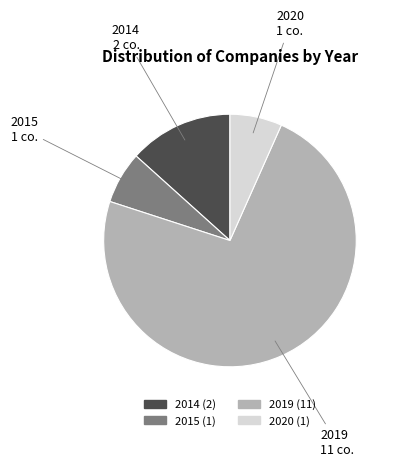

Does 2019 represent more than half of the total?

Yes